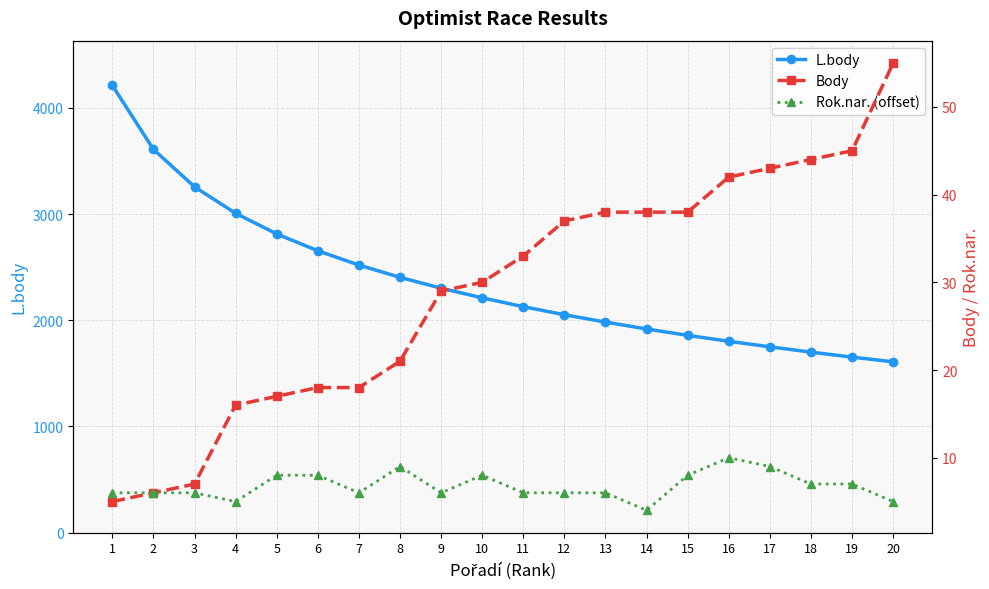

True or false: Body has more than 0 interior local peaks.

False